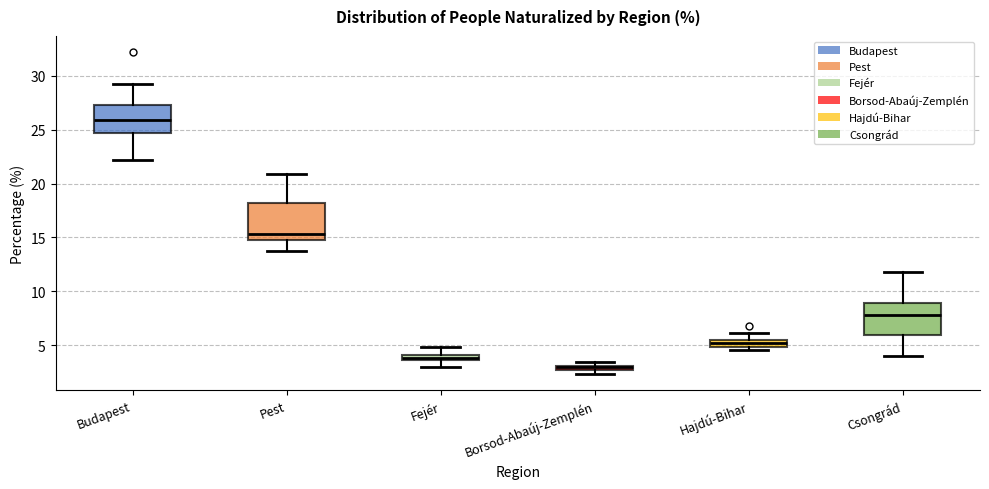

Where is the lower edge of the box for Hajdú-Bihar on the y-axis? The values are not printed on the chart, so give them approximately, as read against the axis.

5.0